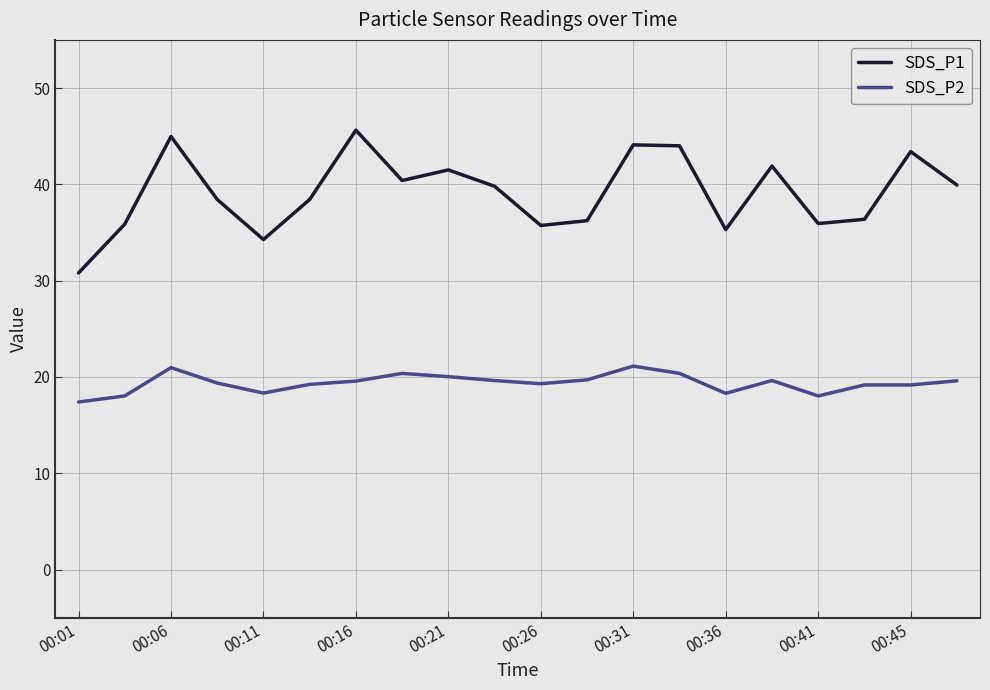

What is the smallest value displayed?

17.4